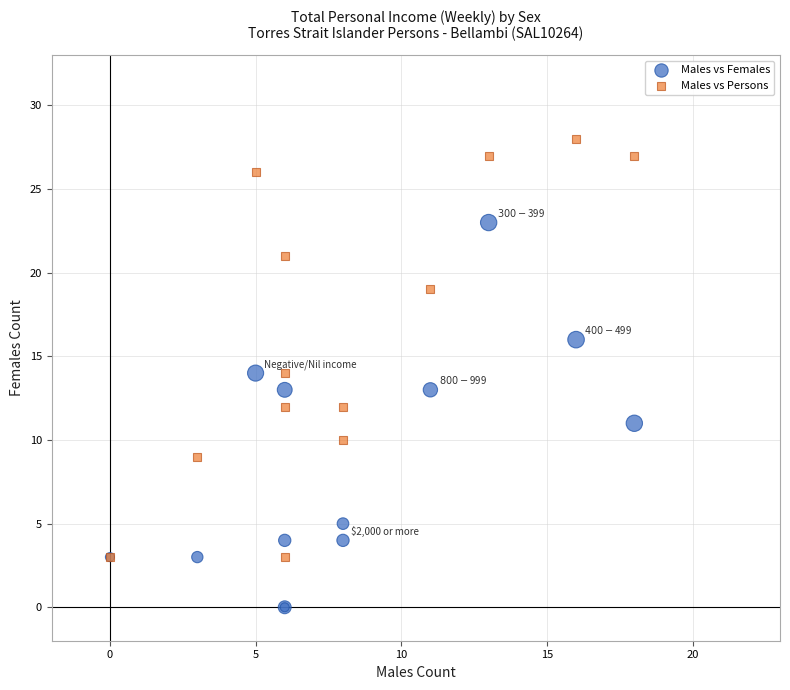

Which series contains the highest Y value?

Males vs Persons